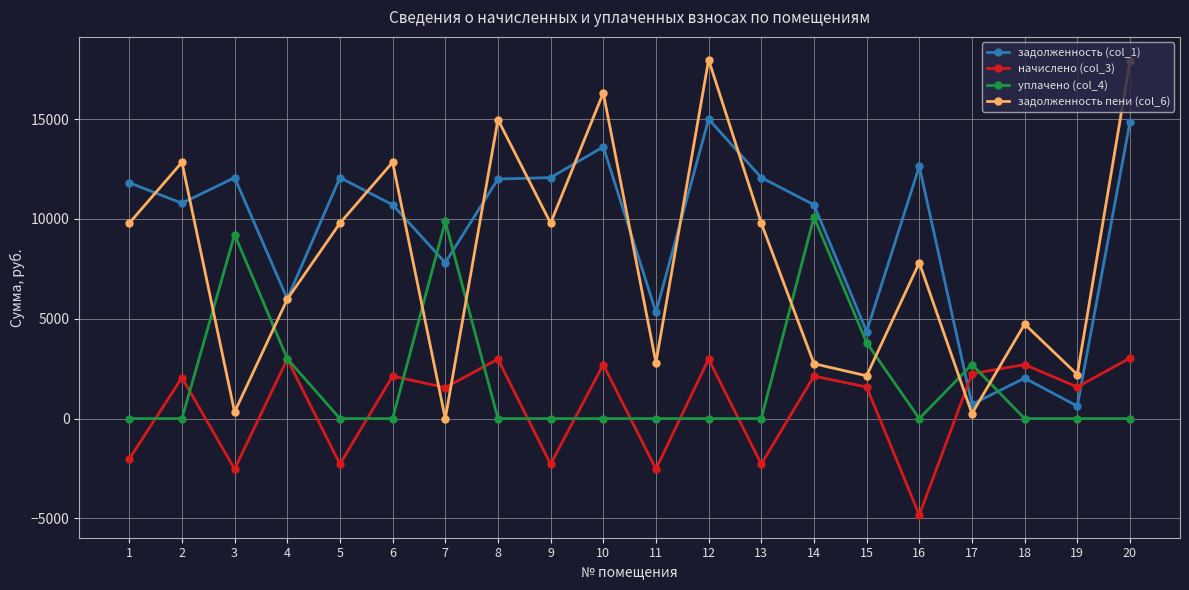

Does the chart have visible grid lines?

Yes